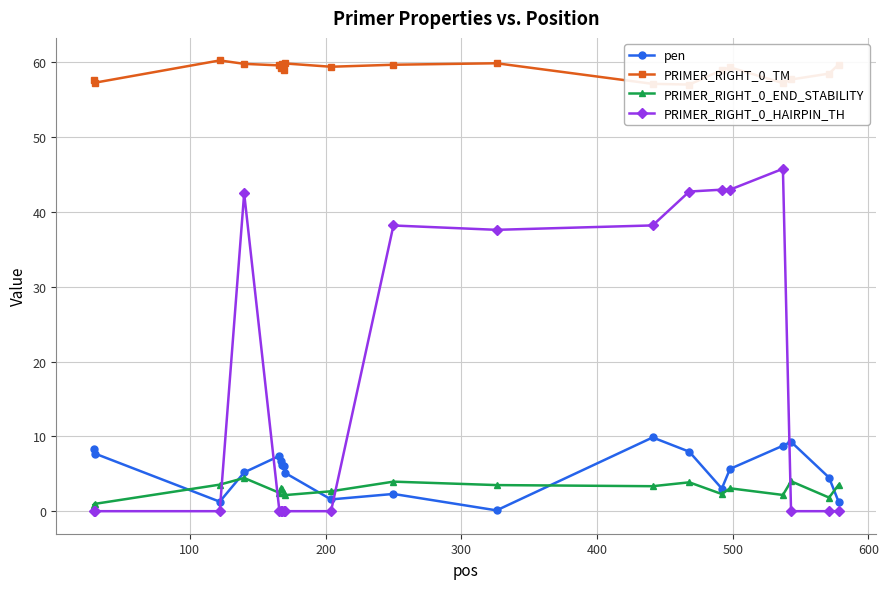

How many series are shown in this chart?

4